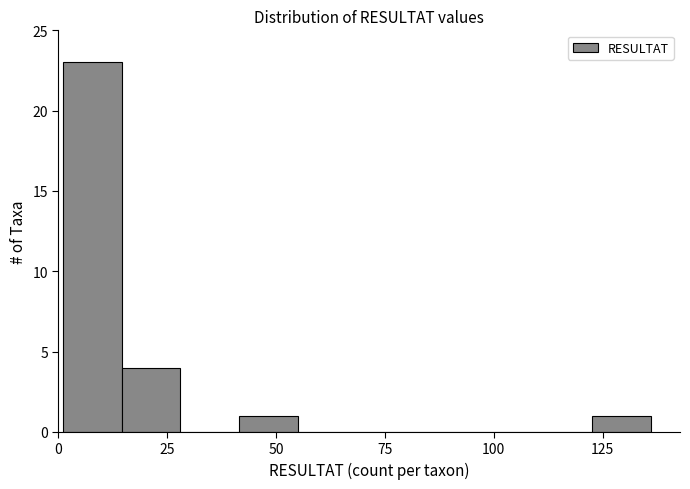

Read against the x-axis, roughly where is the centre of the tallest bar?

10